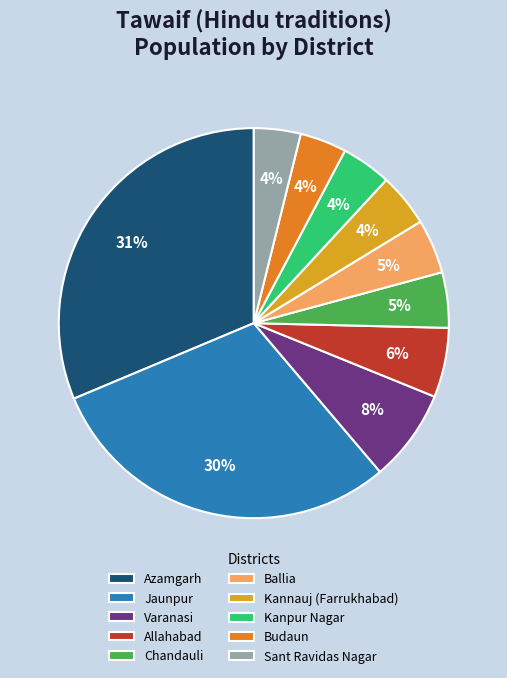

To the nearest percent, what percentage of the pie is Kanpur Nagar?

4%